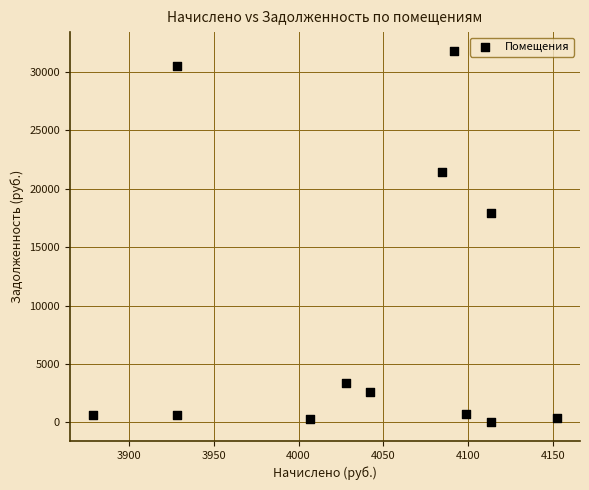

What is the range of Y values (max minus min)?

31829.7